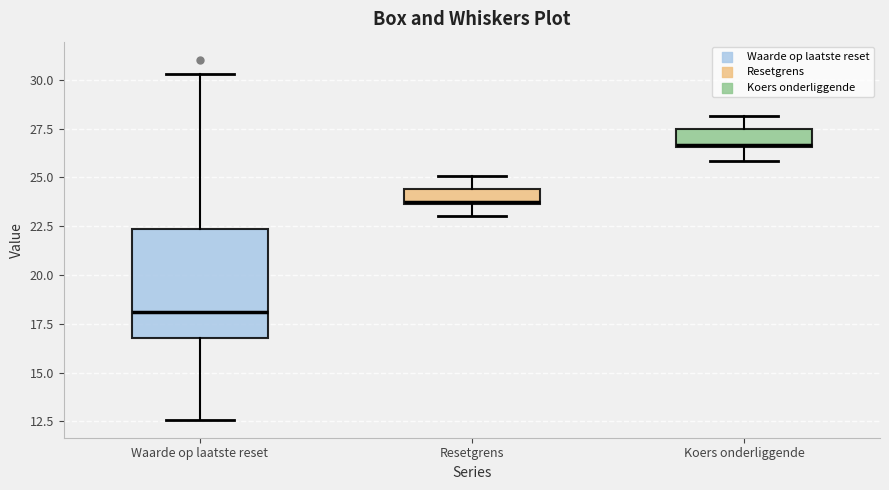

Which box's median line is the highest?

Koers onderliggende